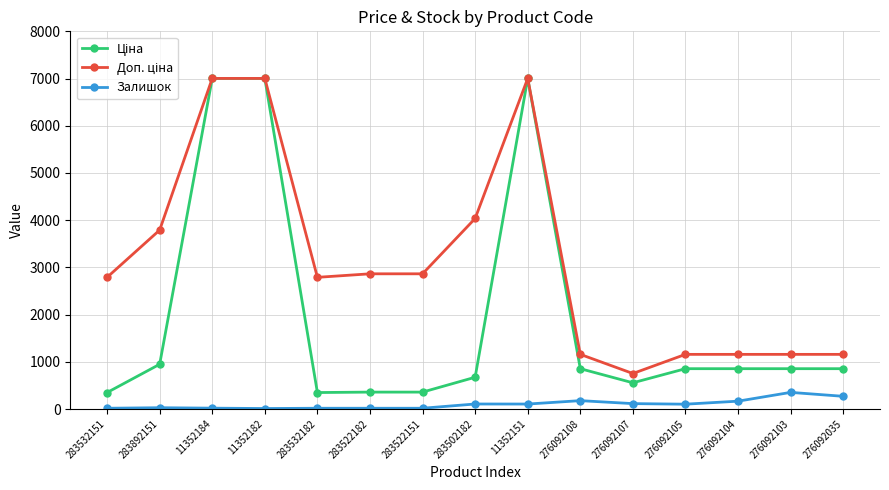

What is the label of the 15th point from the right?

283532151